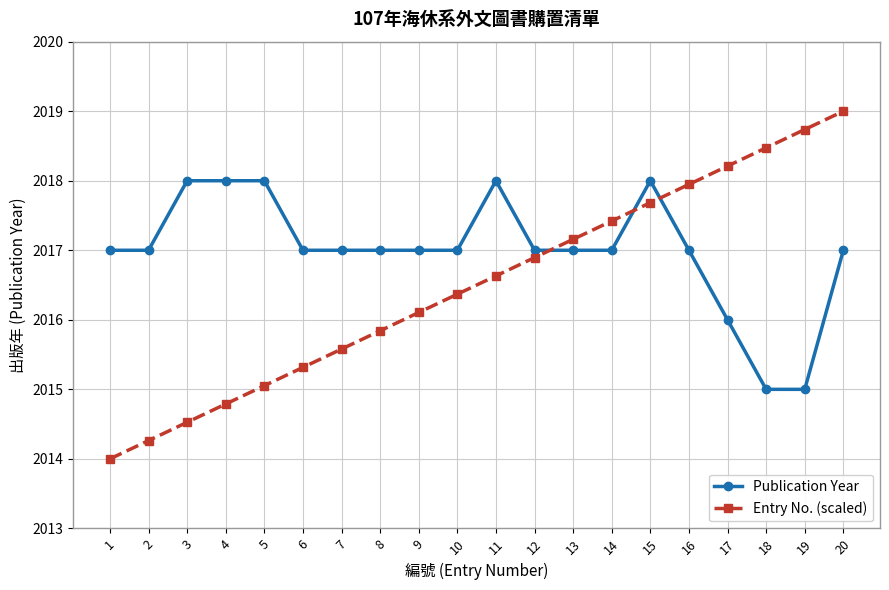

What is the minimum value shown in the chart?

2014.0